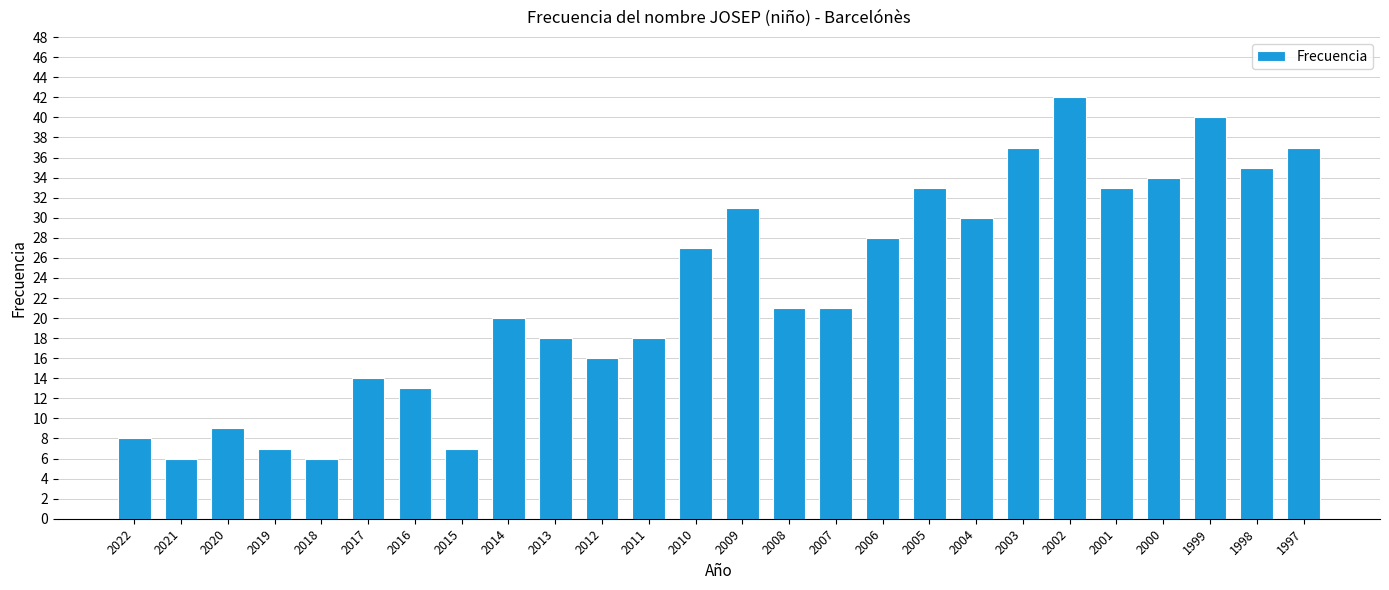

What is the change in value from 2015 to 2011?

+11